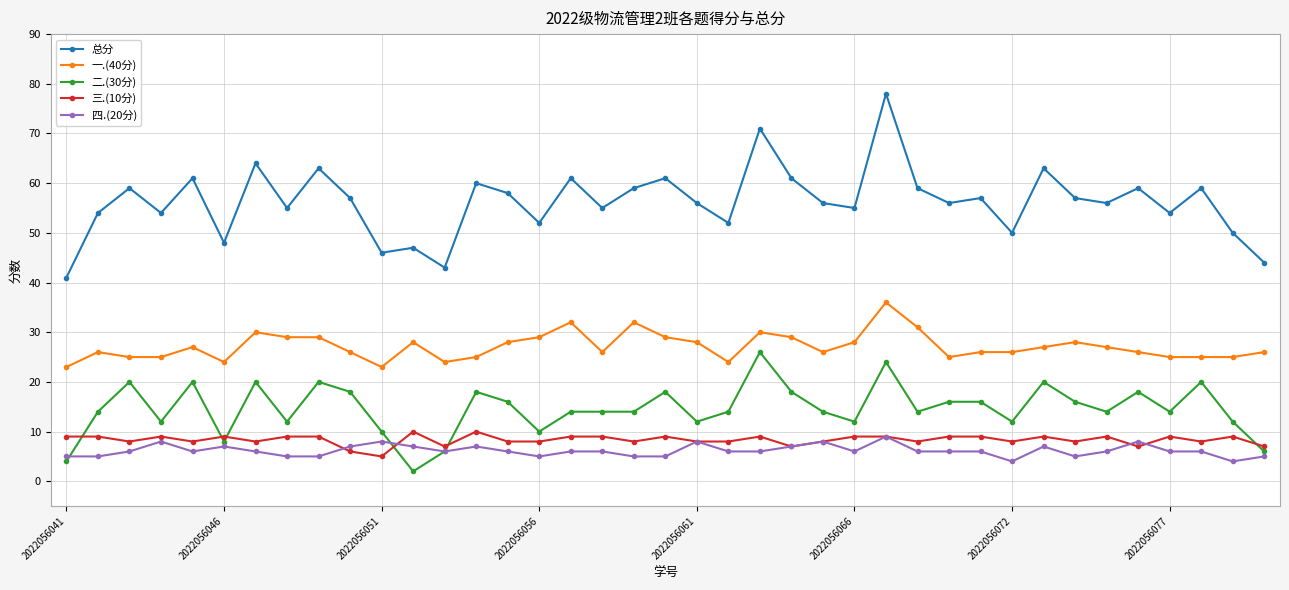

At how many categories does at least one series exceed 45?

36